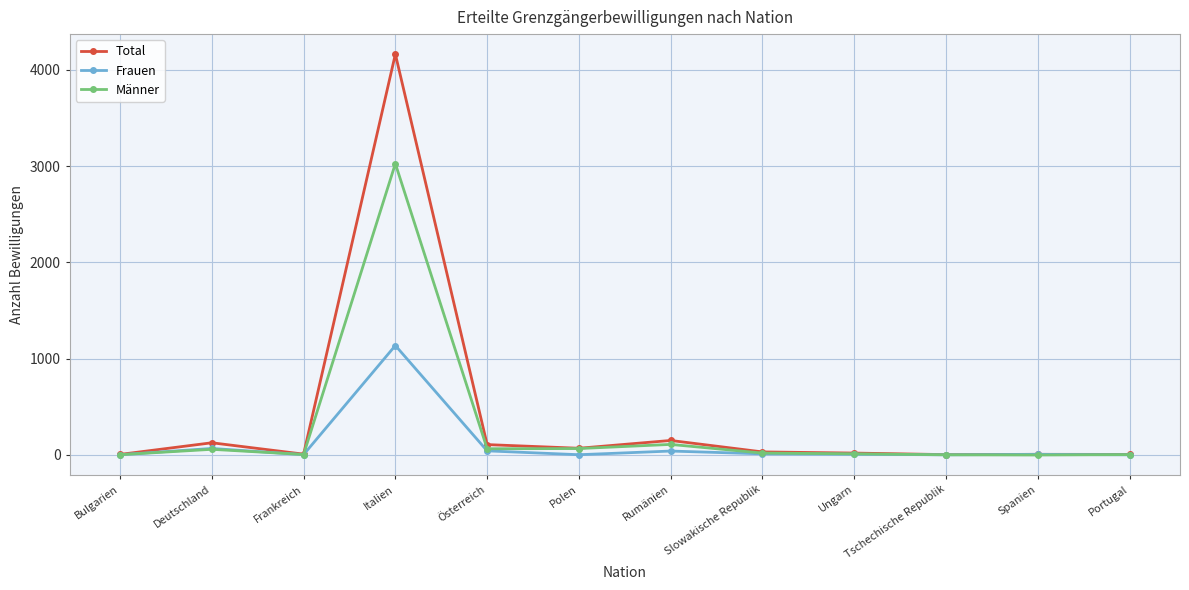

What is the difference between the second highest and minimum values in the Männer series?

110